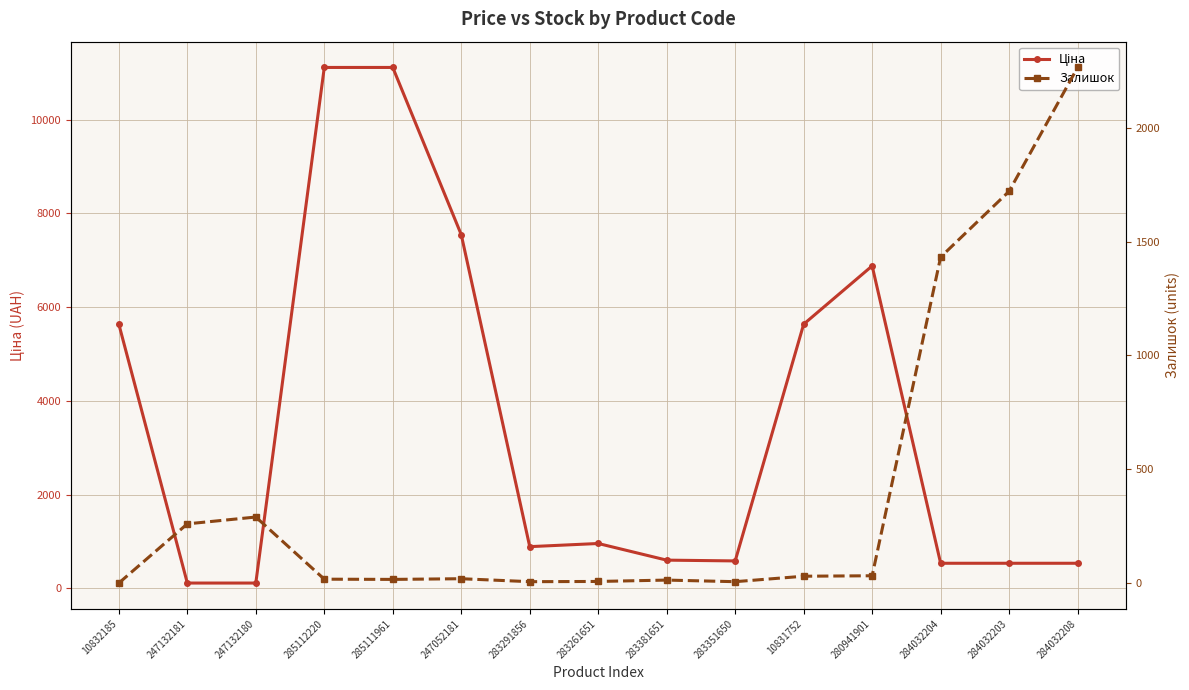

At 283291856, list the series in order from largest to smallest.

Ціна, Залишок